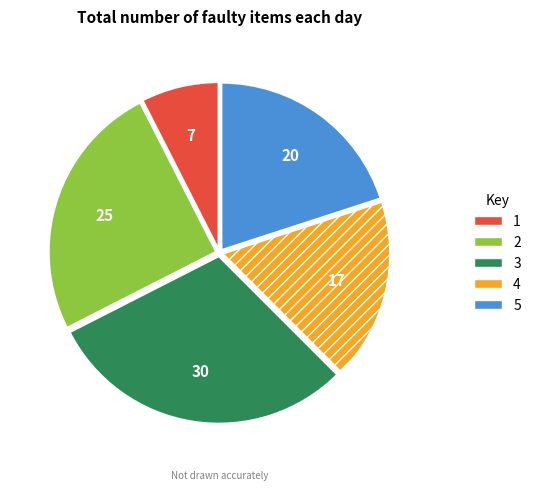

Approximately how many times larger is the value at 2 compared to 4?

1.4